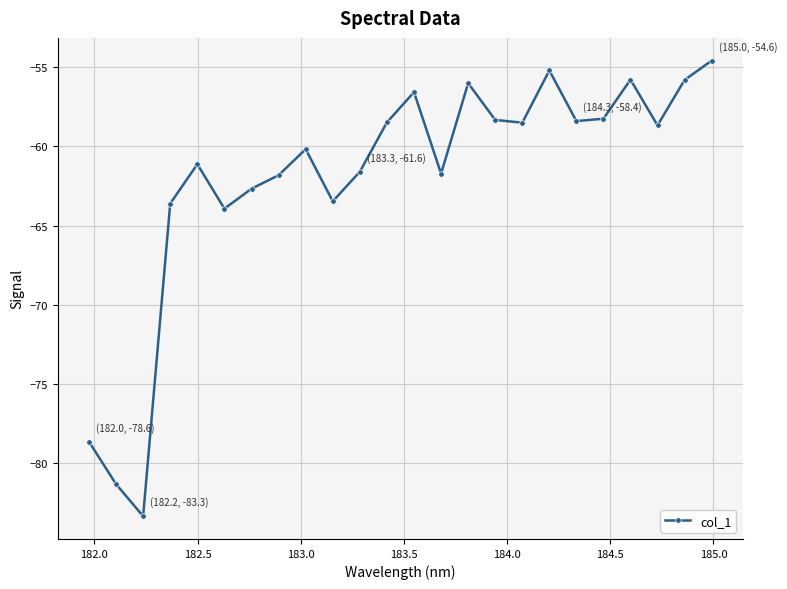

What is the value of the 21st point from the left?

-55.8